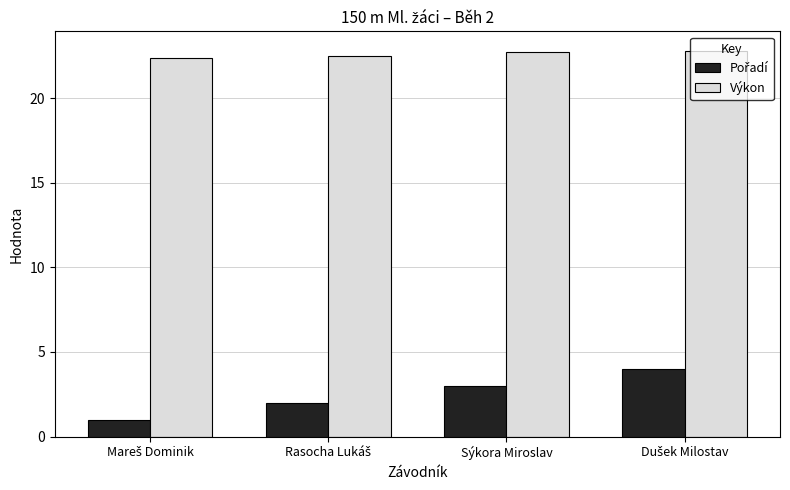

True or false: Výkon has a value of 38.6 at Sýkora Miroslav.

False